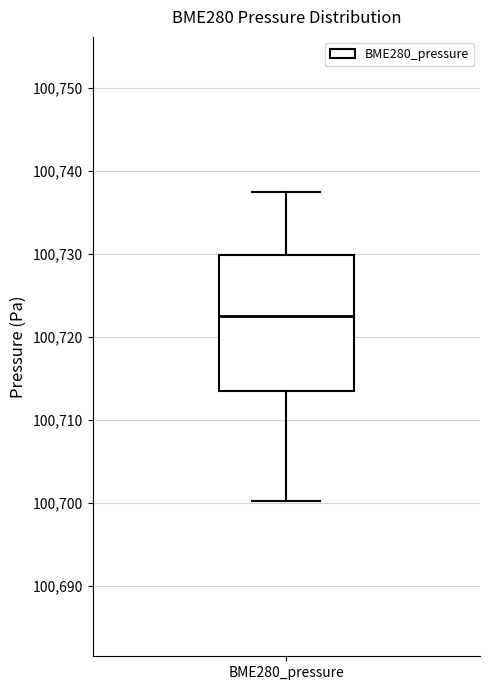

Where does the lower whisker of the box for BME280_pressure end on the y-axis? The values are not printed on the chart, so give them approximately, as read against the axis.

100700